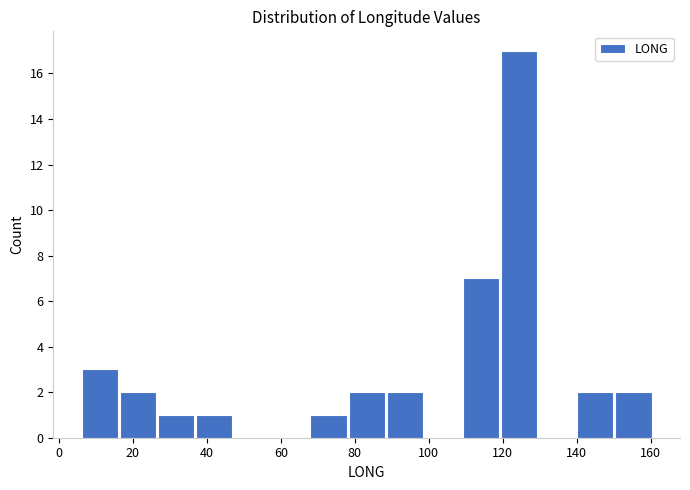

How tall is the bar that spans 16 to 26 on the x-axis? Neither the bar edges nor the heights are printed on the chart, so give them approximately, as read against the axes.

2